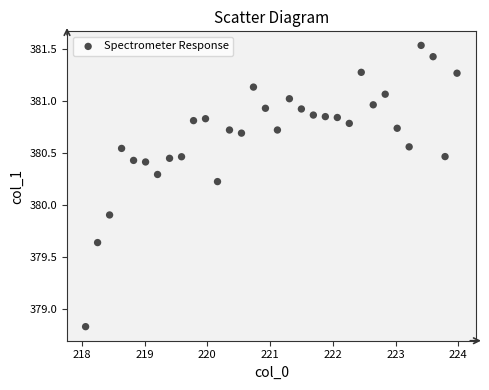

What Y value in the scatter plot is closest to 380?

379.9